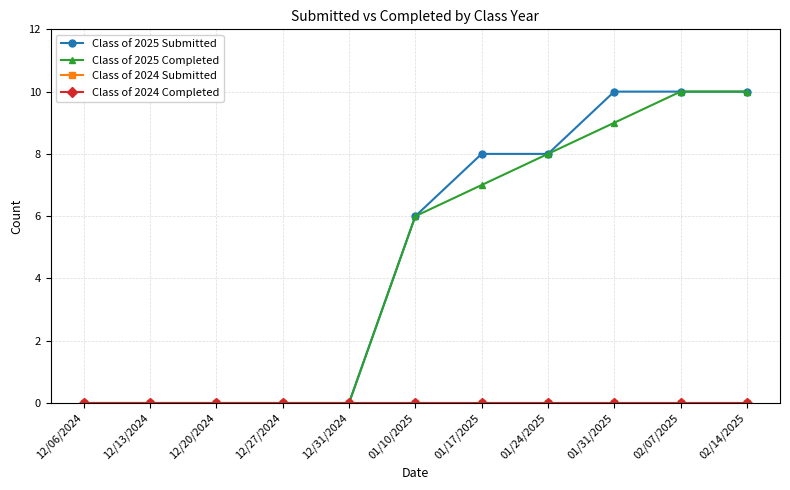

What is the difference between the highest and lowest values at 01/24/2025?

8